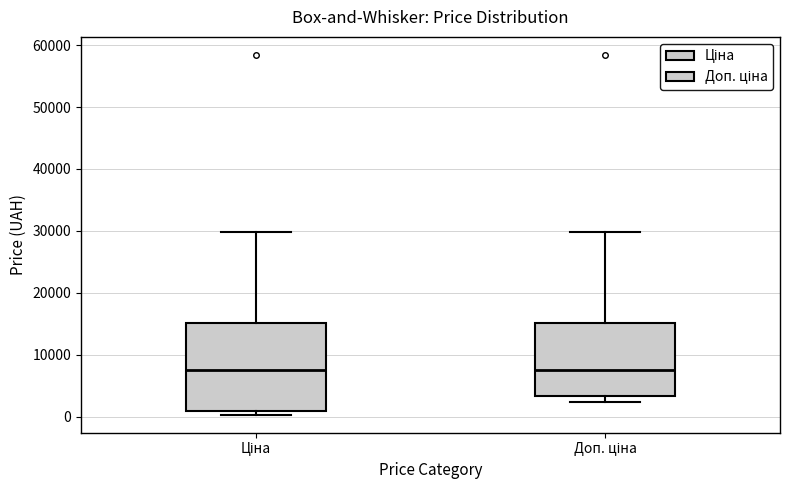

Reading left to right, transcribe this box plot: for each box, give where its median line is, the range the box spans, and where its two whiskers end, as read against the y-axis. The values are not printed on the chart, so give them approximately, as read against the axis.

Ціна: median 8000, box 1000 to 15000, whiskers 0 to 30000
Доп. ціна: median 8000, box 3000 to 15000, whiskers 2000 to 30000